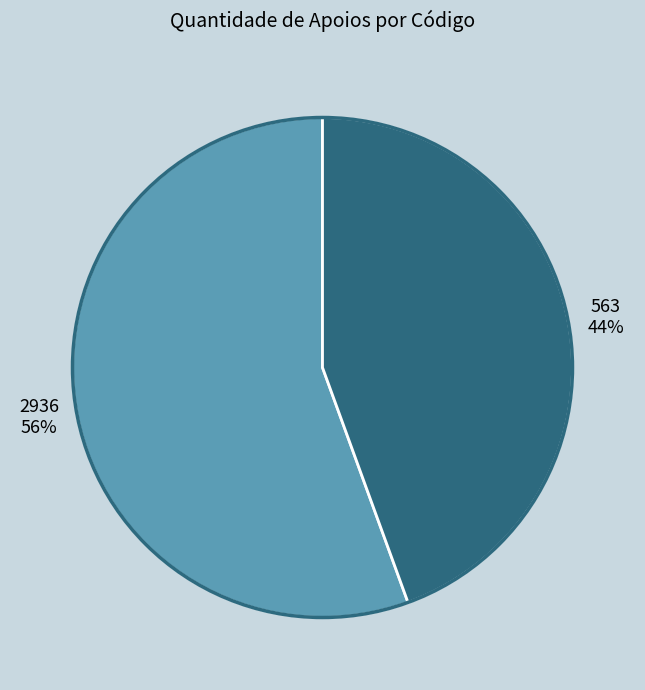

Which has a higher value, 2936 or 563?

2936